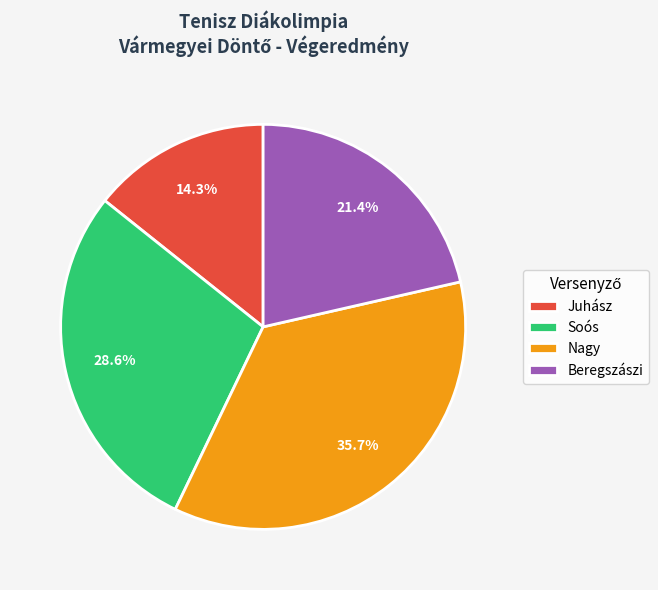

To the nearest percent, what is the average slice percentage?

25%